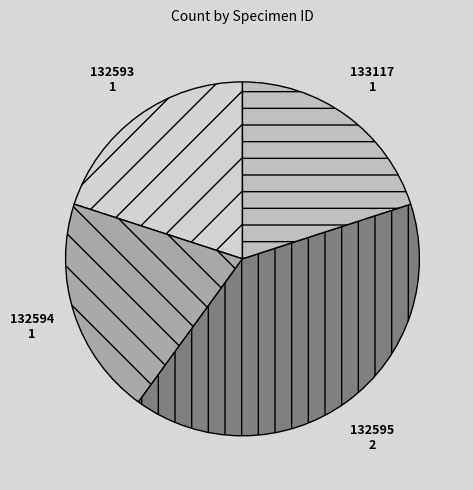

Does 132595 account for over 50% of the chart?

No